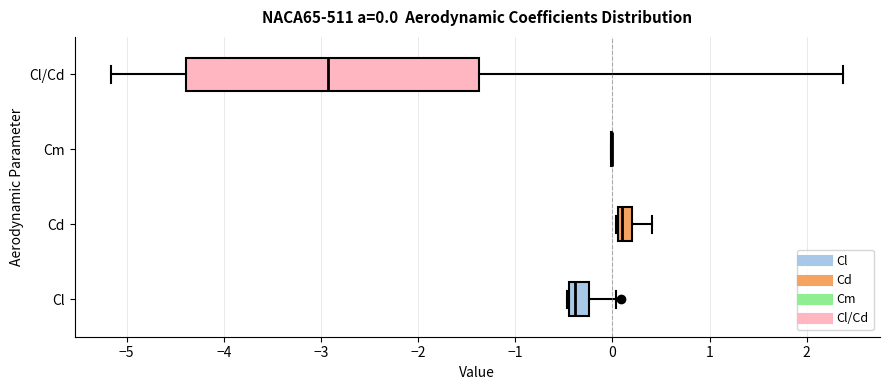

Which box is the widest, from its left edge to its right edge?

Cl/Cd